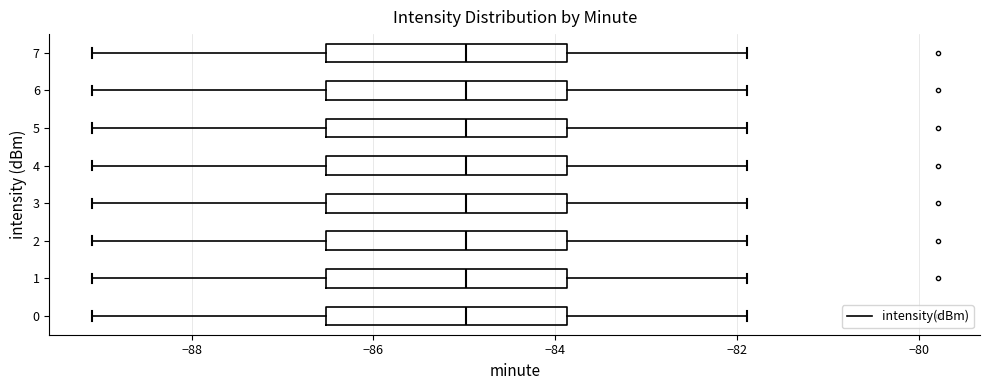

Reading bottom to top, read every box against the x-axis: the position of its median line, the range the box covers, and the ends of its whiskers. The values are not printed on the chart, so give them approximately, as read against the axis.

0: median -85.0, box -86.6 to -83.8, whiskers -89.0 to -81.8
1: median -85.0, box -86.6 to -83.8, whiskers -89.0 to -81.8
2: median -85.0, box -86.6 to -83.8, whiskers -89.0 to -81.8
3: median -85.0, box -86.6 to -83.8, whiskers -89.0 to -81.8
4: median -85.0, box -86.6 to -83.8, whiskers -89.0 to -81.8
5: median -85.0, box -86.6 to -83.8, whiskers -89.0 to -81.8
6: median -85.0, box -86.6 to -83.8, whiskers -89.0 to -81.8
7: median -85.0, box -86.6 to -83.8, whiskers -89.0 to -81.8